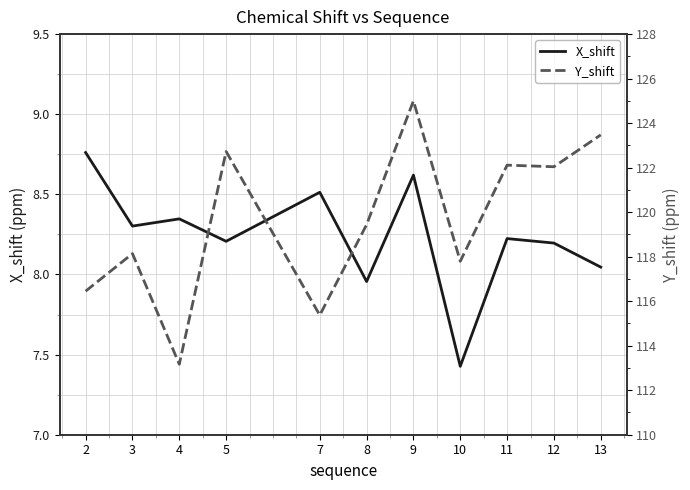

Is the value of Y_shift at 13 greater than the value of X_shift at 3?

Yes